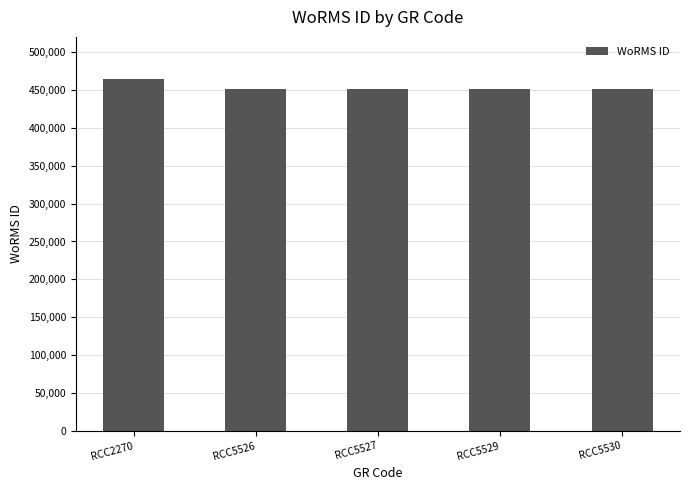

The value at RCC2270 is 464322. True or false?

True